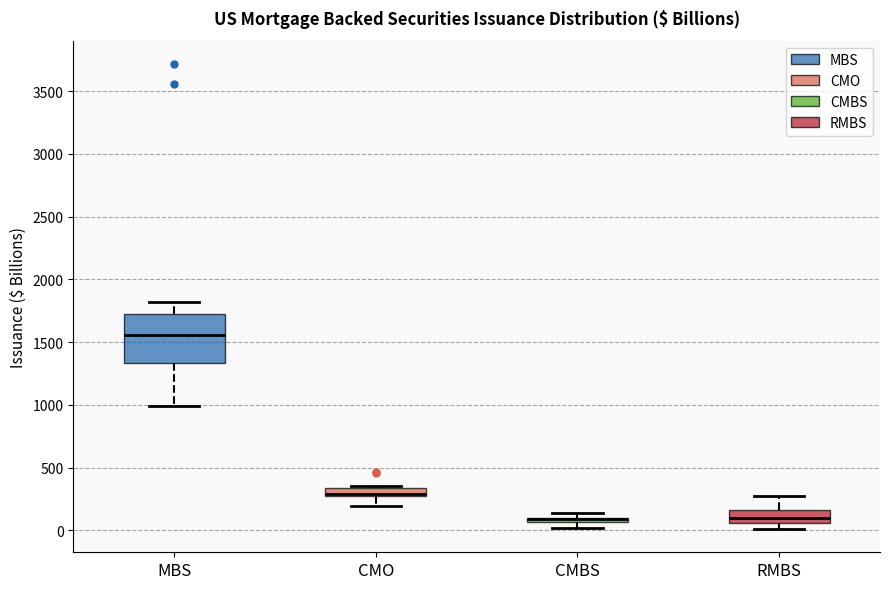

Where does the lower whisker of the box for RMBS end on the y-axis? The values are not printed on the chart, so give them approximately, as read against the axis.

0